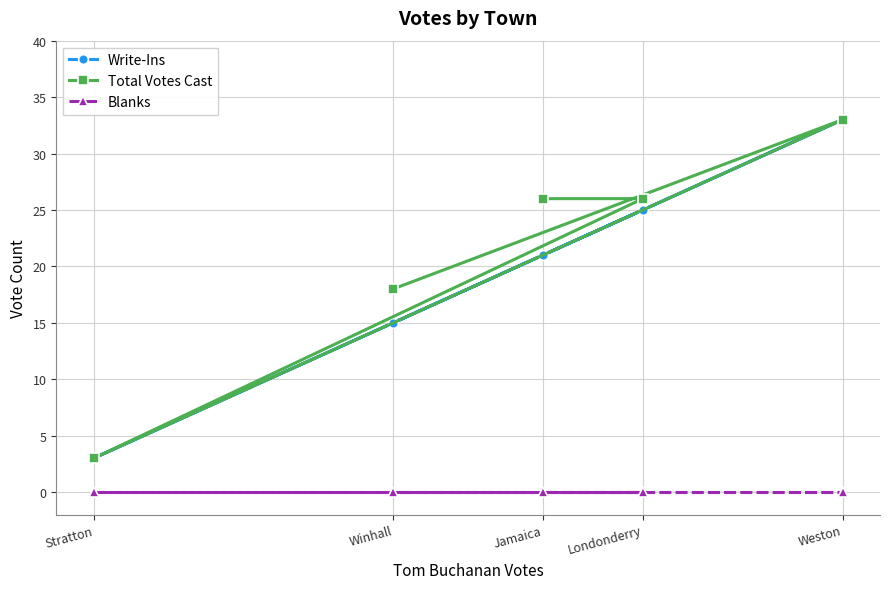

At Weston, list the series in order from smallest to largest.

Blanks, Write-Ins, Total Votes Cast